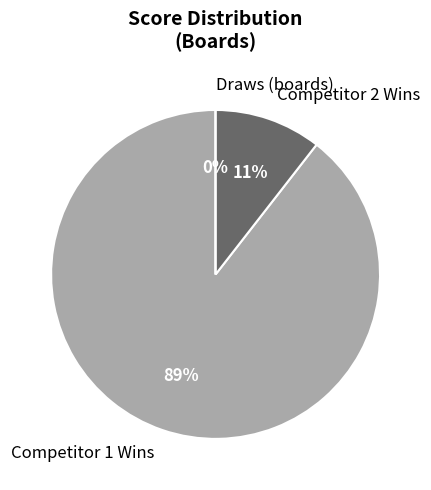

Is it true that 4 is 0% of the pie?

True